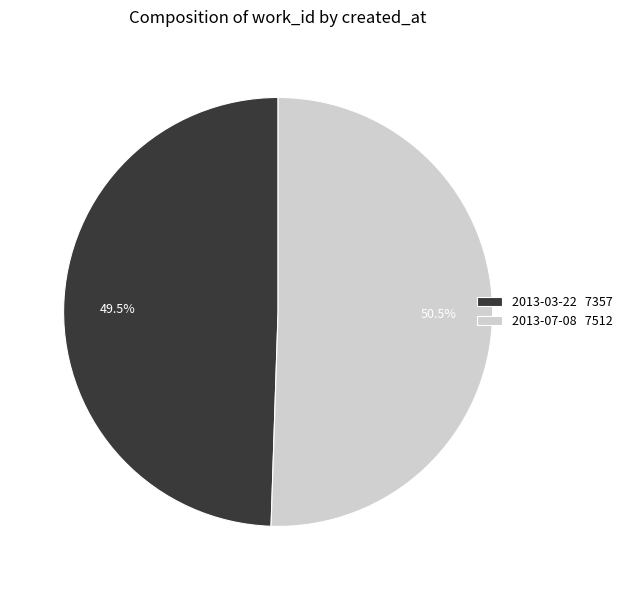

Which has a higher value, 2013-07-08 7512 or 2013-03-22 7357?

2013-07-08 7512